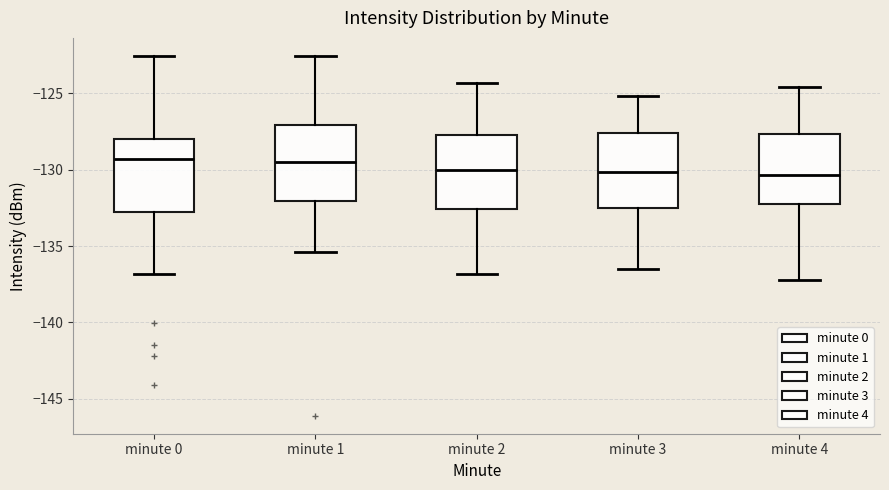

Reading left to right, transcribe this box plot: for each box, give where its median line is, the range the box spans, and where its two whiskers end, as read against the y-axis. The values are not printed on the chart, so give them approximately, as read against the axis.

minute 0: median -129.5, box -133.0 to -128.0, whiskers -137.0 to -122.5
minute 1: median -129.5, box -132.0 to -127.0, whiskers -135.5 to -122.5
minute 2: median -130.0, box -132.5 to -127.5, whiskers -137.0 to -124.5
minute 3: median -130.0, box -132.5 to -127.5, whiskers -136.5 to -125.0
minute 4: median -130.5, box -132.0 to -127.5, whiskers -137.0 to -124.5